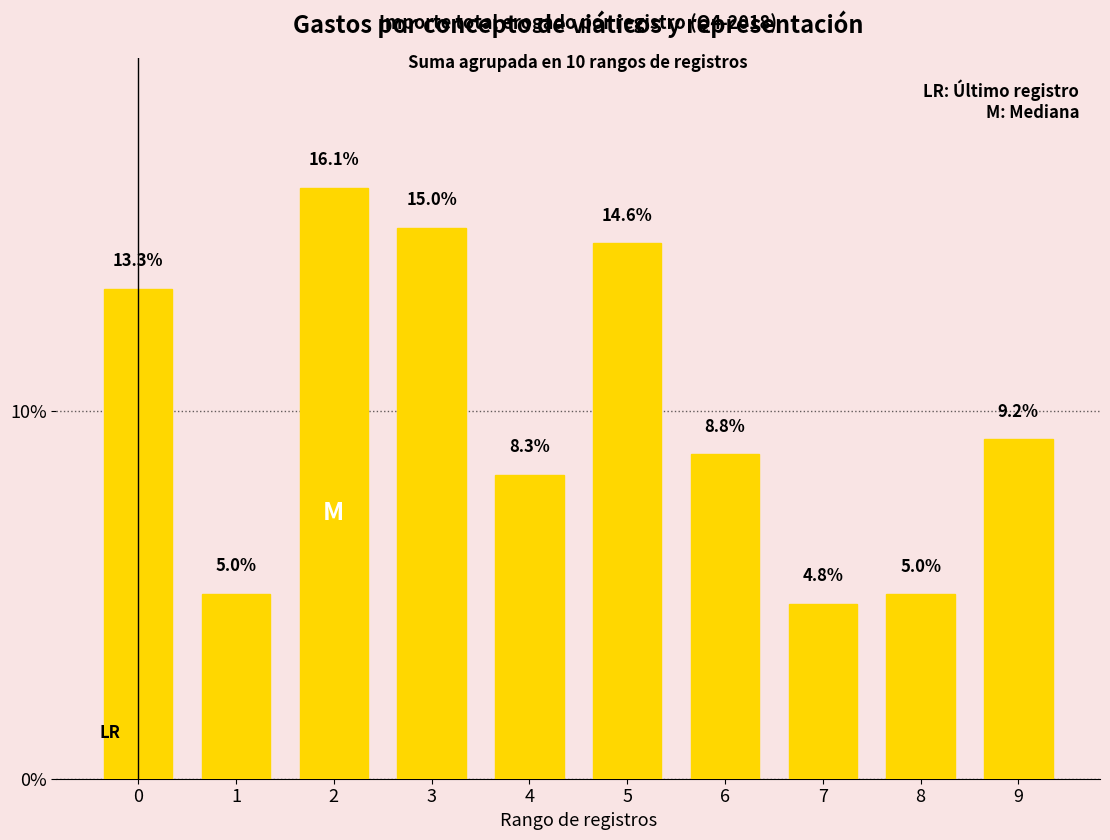

What is the difference between the maximum and minimum values?

0.1